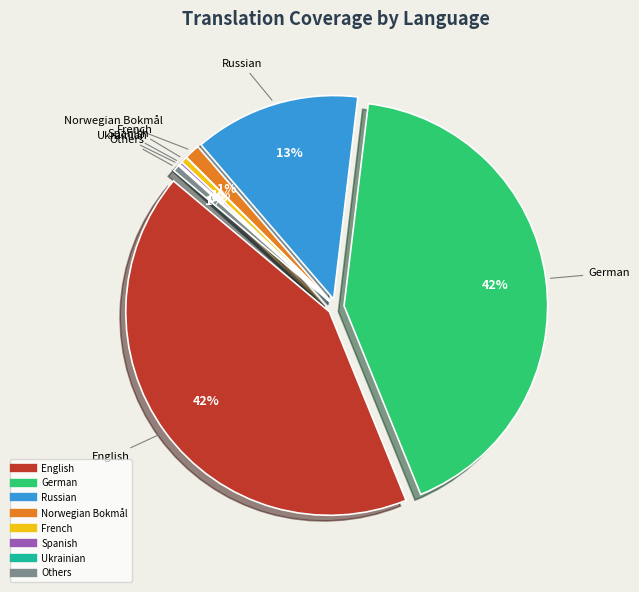

Do Norwegian Bokmål and German together represent more than half of the pie?

No